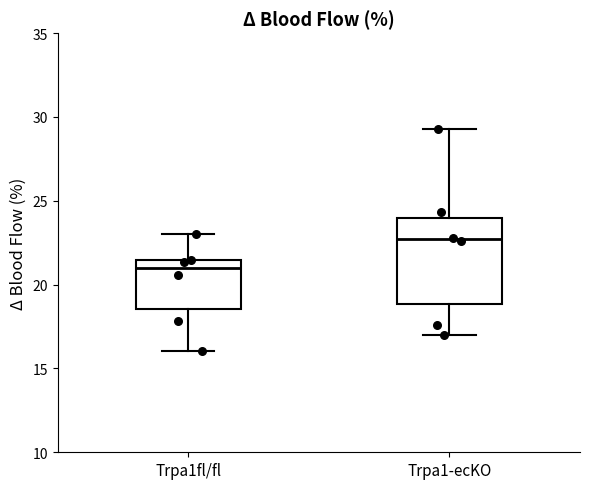

Which box has the lowest median line?

Trpa1fl/fl